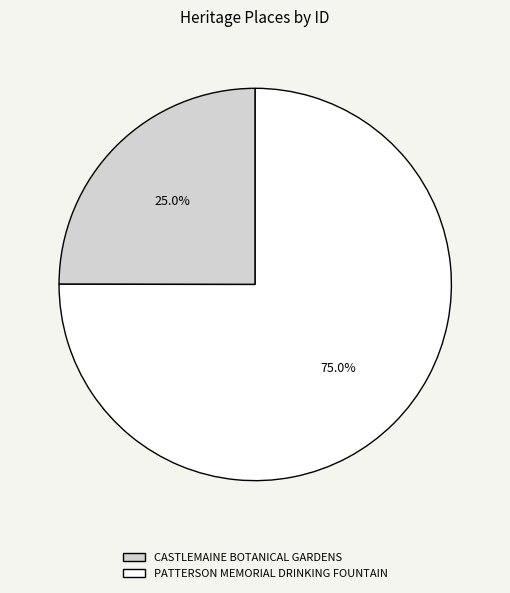

Does CASTLEMAINE BOTANICAL GARDENS account for over 50% of the chart?

No